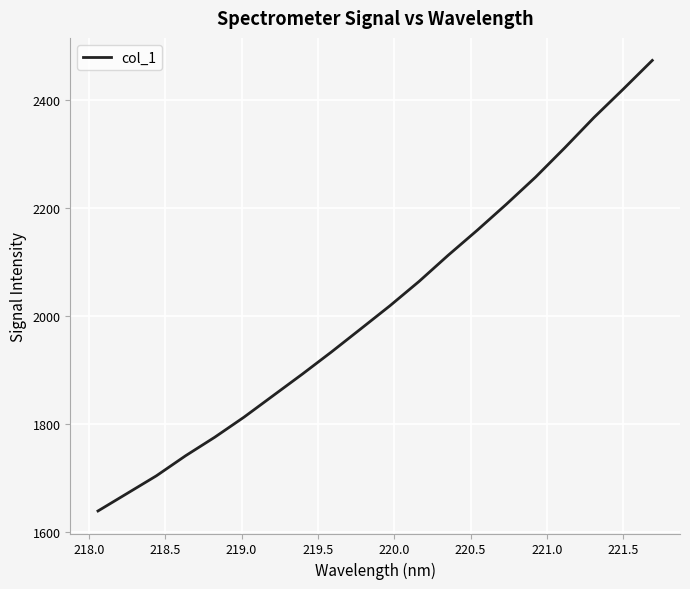

What is the difference between the maximum and minimum values?

833.9